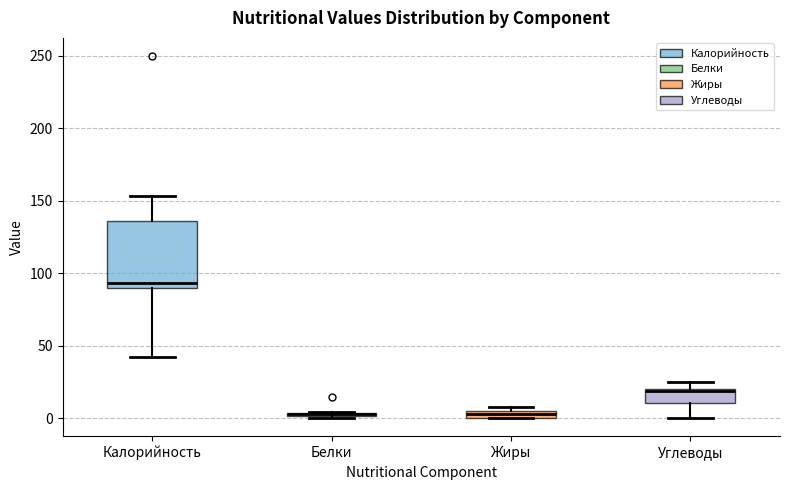

Where is the lower edge of the box for Углеводы on the y-axis? The values are not printed on the chart, so give them approximately, as read against the axis.

10